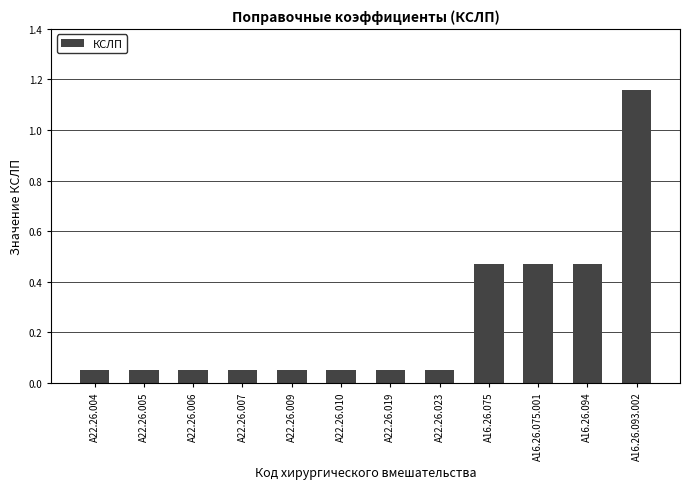

What is the label of the 8th bar from the left?

A22.26.023